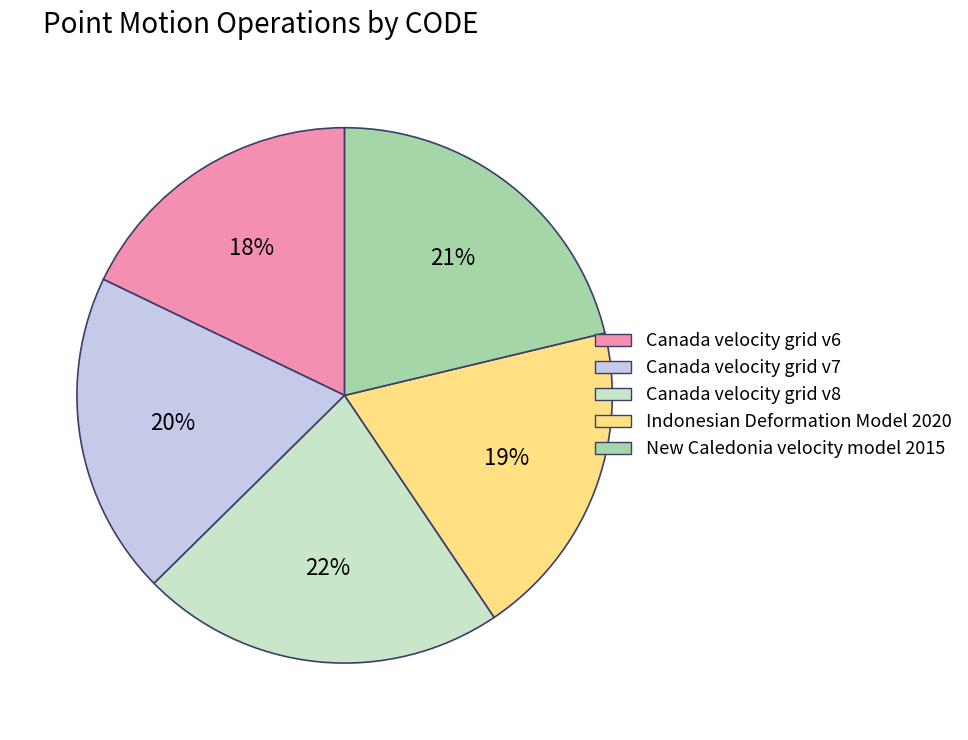

The Canada velocity grid v7 slice represents 14% of the pie. True or false?

False